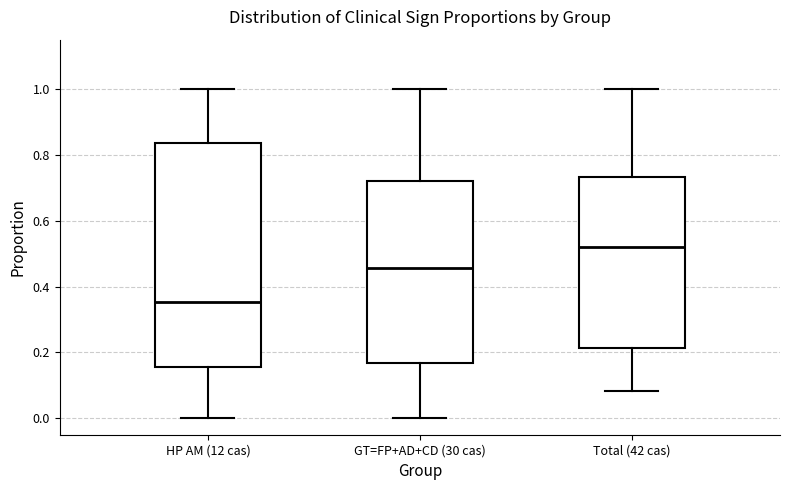

Which box is the tallest, from its lower edge to its upper edge?

HP AM (12 cas)